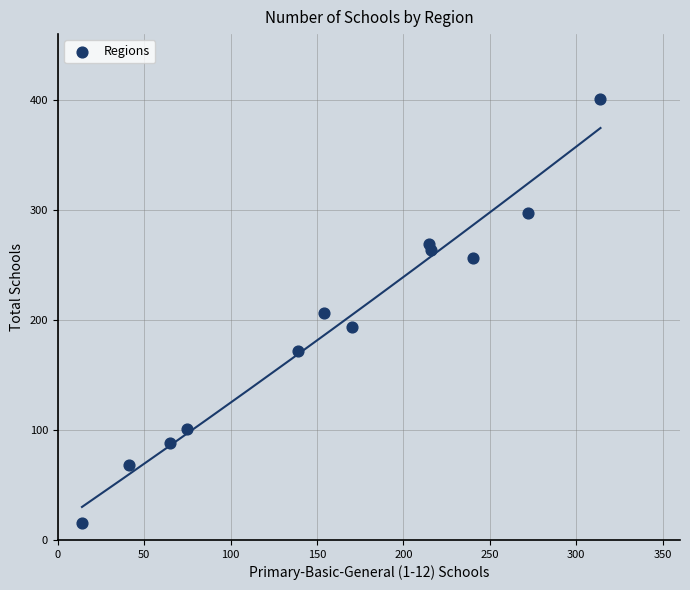

What is the range of X values (max minus min)?

300